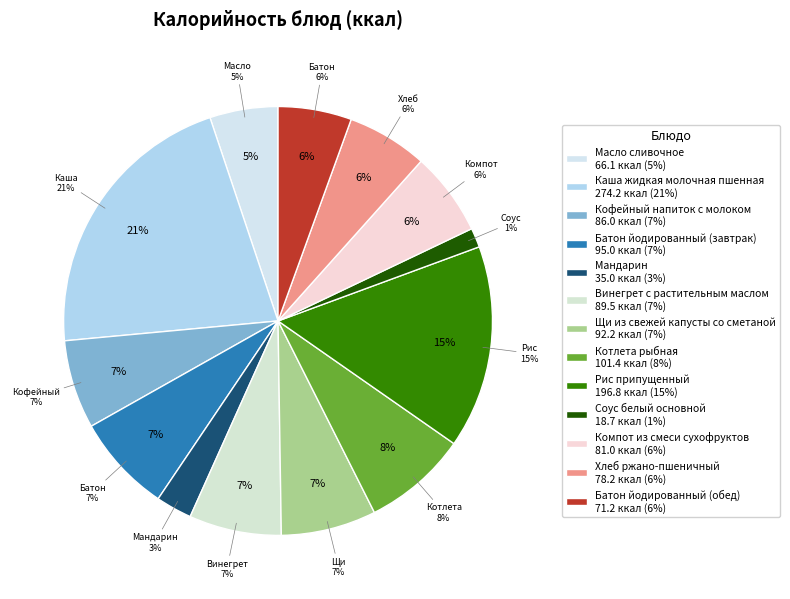

What percentage is NOT represented by Каша жидкая молочная пшенная?

78.7%